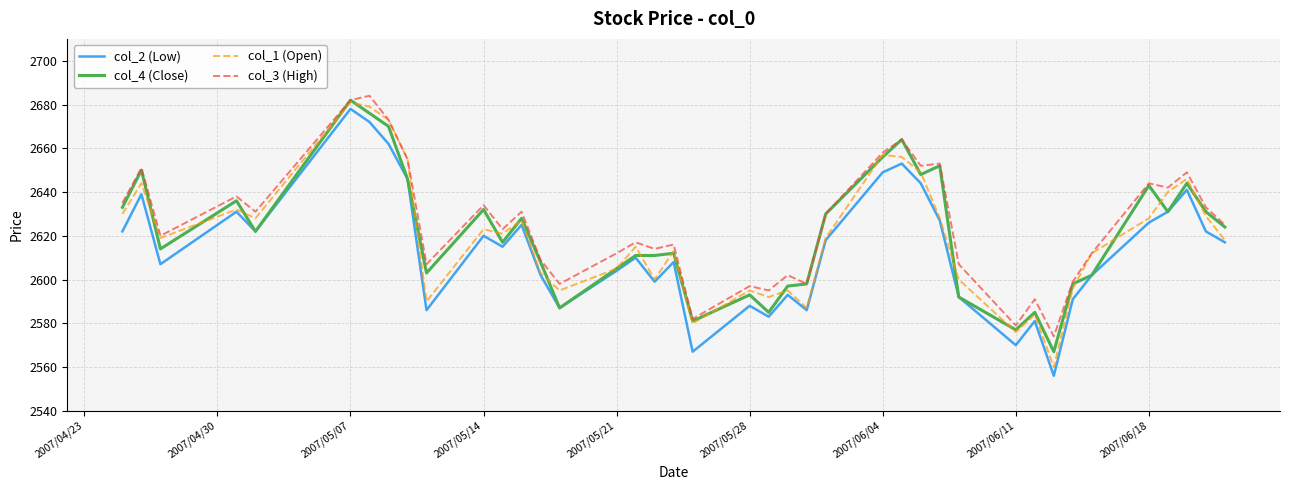

What is the difference between the maximum and minimum values in the col_2 (Low) series?

122